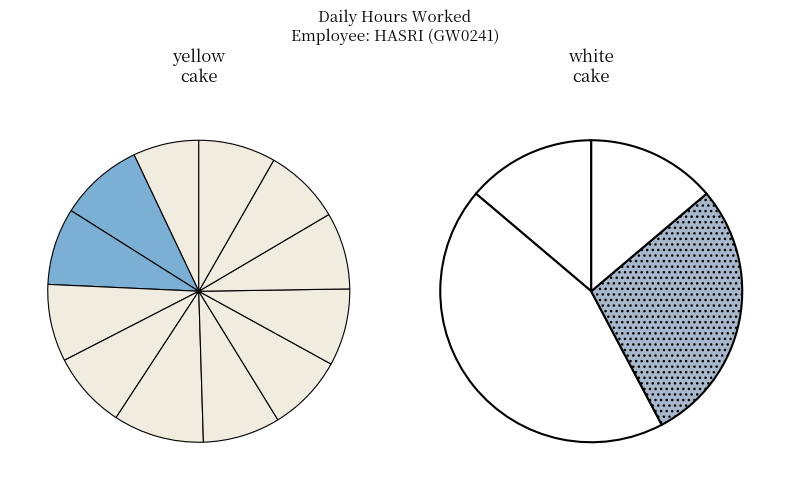

Is 3 the majority of the pie?

No